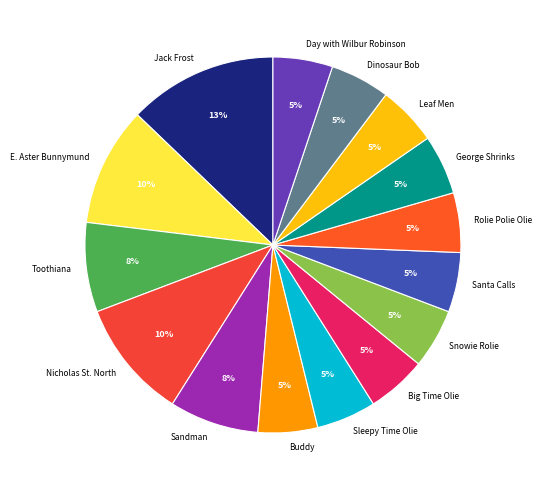

The Buddy slice represents 1% of the pie. True or false?

False